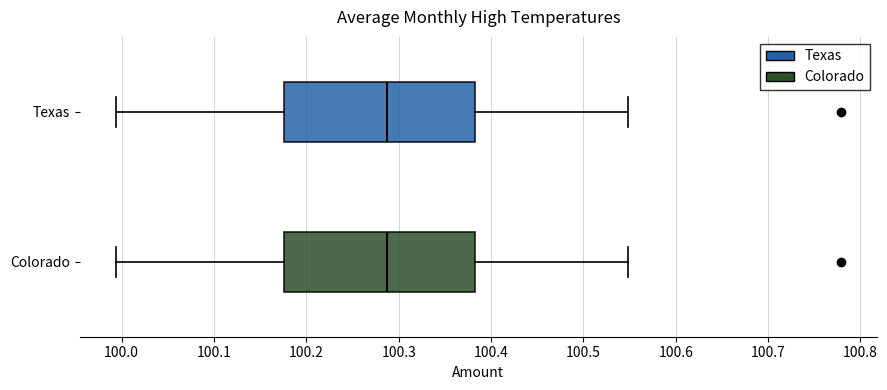

Reading bottom to top, transcribe this box plot: for each box, give where its median line is, the range the box spans, and where its two whiskers end, as read against the x-axis. The values are not printed on the chart, so give them approximately, as read against the axis.

Colorado: median 100.29, box 100.18 to 100.38, whiskers 99.99 to 100.55
Texas: median 100.29, box 100.18 to 100.38, whiskers 99.99 to 100.55